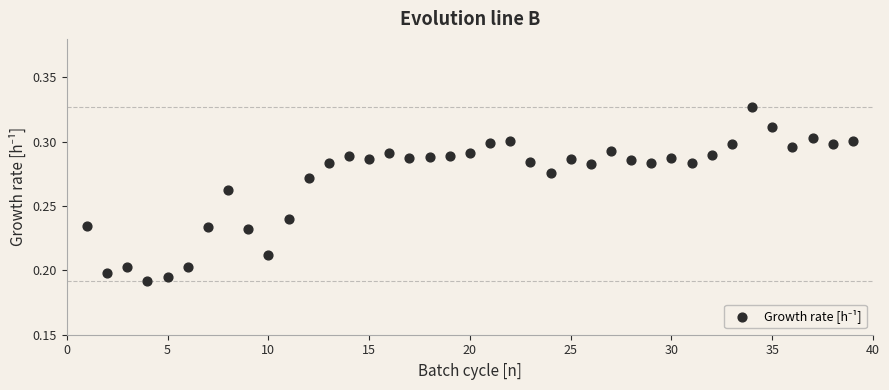

What is the range of X values (max minus min)?

38.0